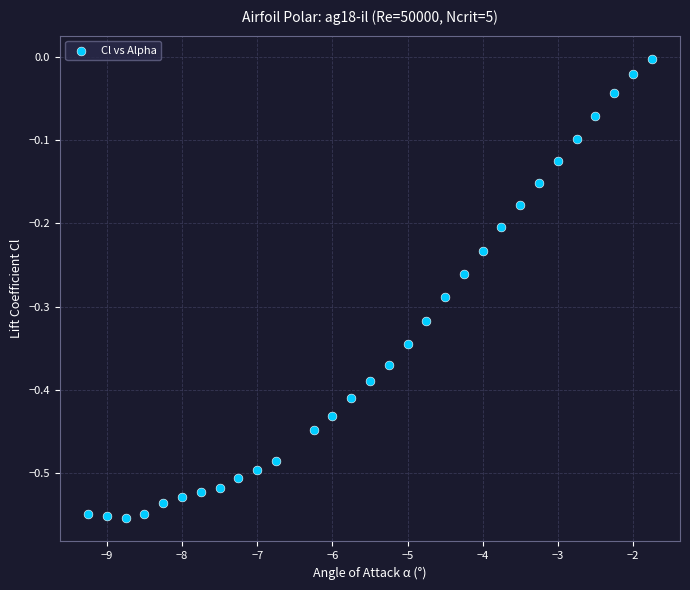

What is the range of X values (max minus min)?

7.5